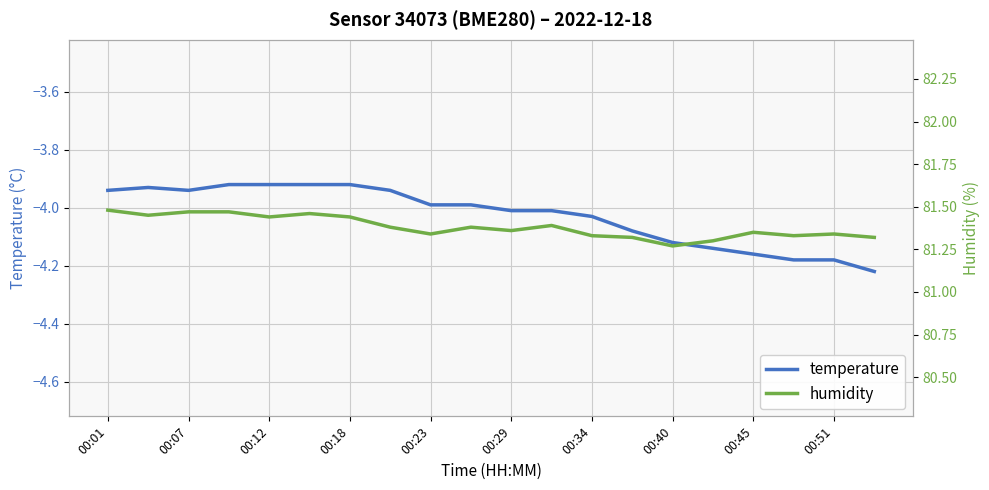

The value of temperature at 00:51 is -5.5. True or false?

False